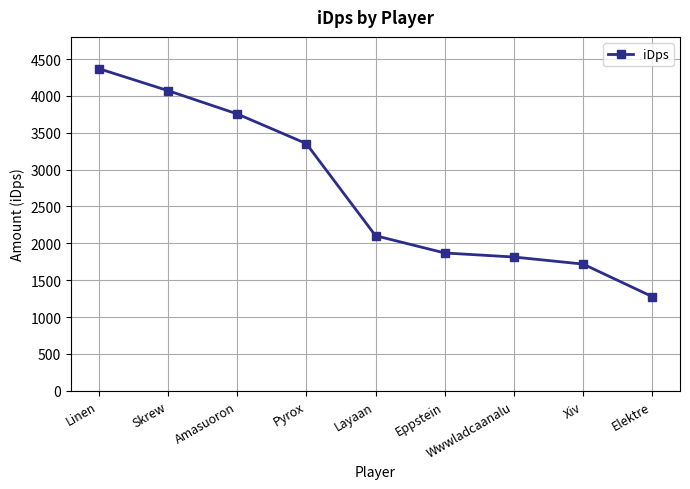

Which has a higher value, Xiv or Pyrox?

Pyrox